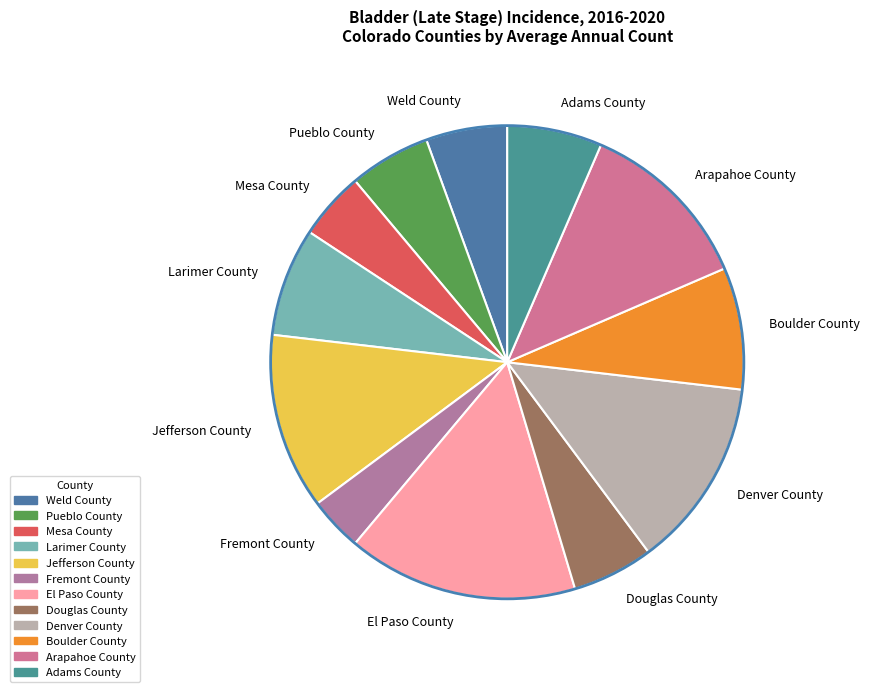

How many segments does this pie chart have?

12